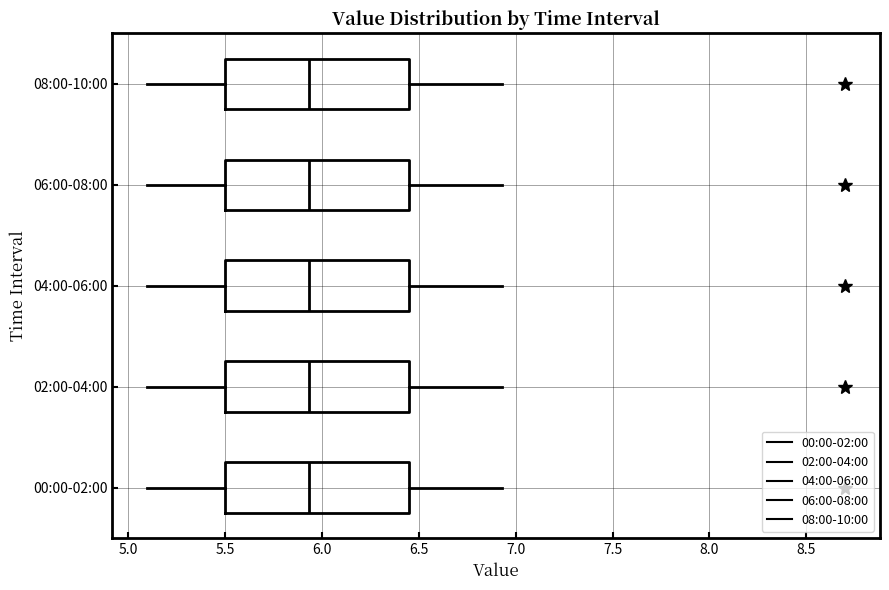

Reading bottom to top, read every box against the x-axis: the position of its median line, the range the box covers, and the ends of its whiskers. The values are not printed on the chart, so give them approximately, as read against the axis.

00:00-02:00: median 5.95, box 5.50 to 6.45, whiskers 5.10 to 6.95
02:00-04:00: median 5.95, box 5.50 to 6.45, whiskers 5.10 to 6.95
04:00-06:00: median 5.95, box 5.50 to 6.45, whiskers 5.10 to 6.95
06:00-08:00: median 5.95, box 5.50 to 6.45, whiskers 5.10 to 6.95
08:00-10:00: median 5.95, box 5.50 to 6.45, whiskers 5.10 to 6.95